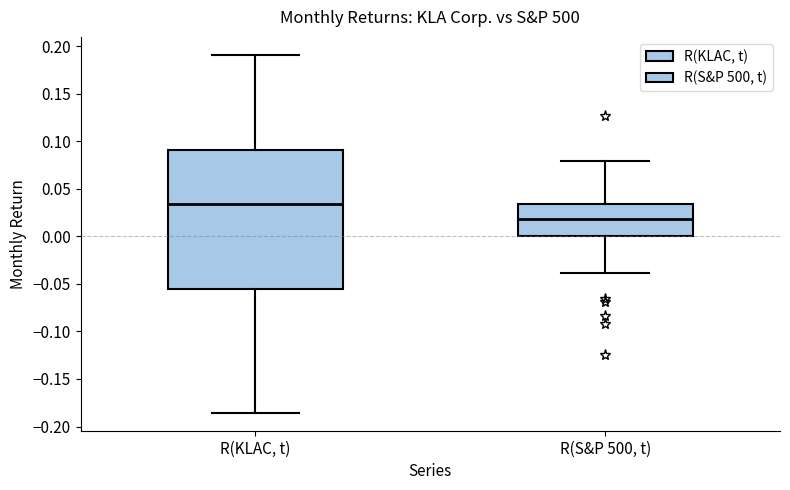

Where does the upper whisker of the box for R(S&P 500, t) end on the y-axis? The values are not printed on the chart, so give them approximately, as read against the axis.

0.080